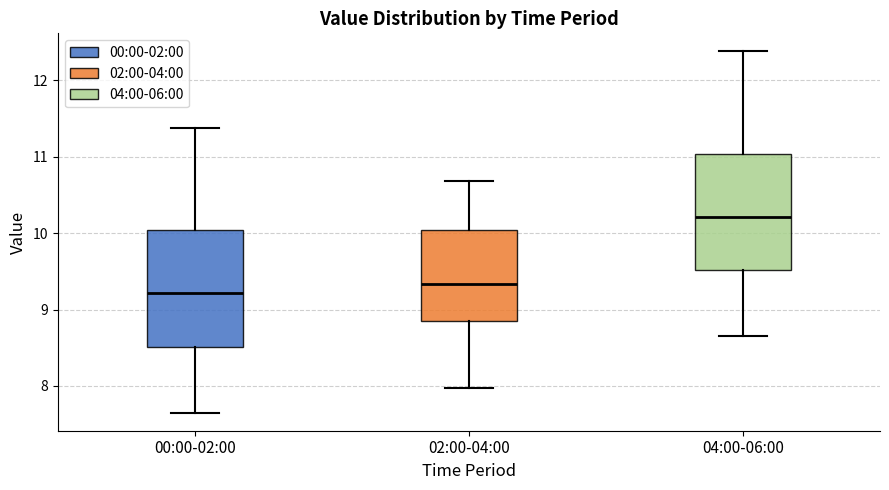

Where is the upper edge of the box for 04:00-06:00 on the y-axis? The values are not printed on the chart, so give them approximately, as read against the axis.

11.0